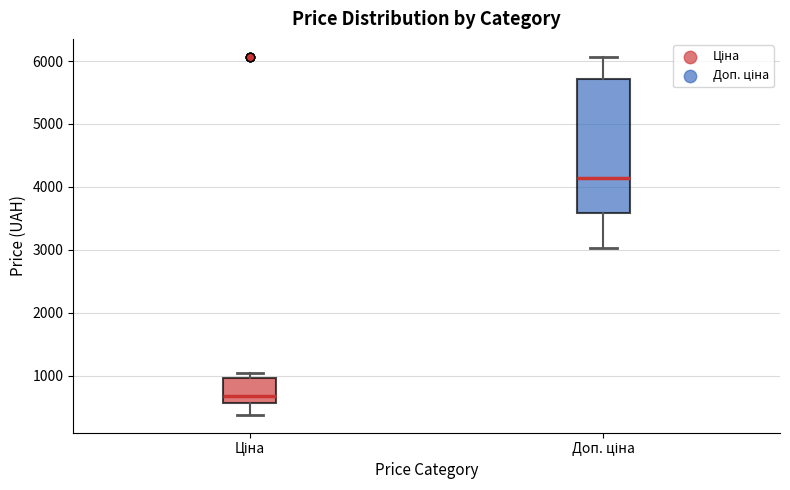

Comparing the boxes themselves (not the whiskers), which one is the tallest?

Доп. ціна